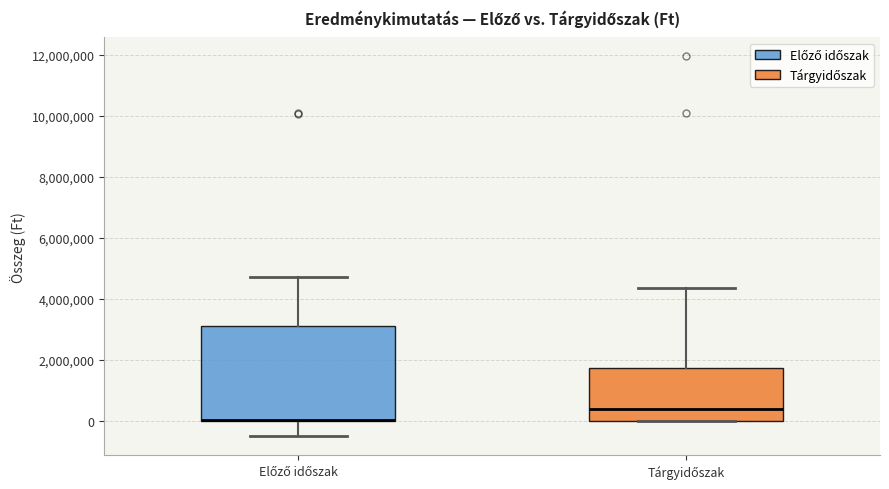

Reading left to right, transcribe this box plot: for each box, give where its median line is, the range the box spans, and where its two whiskers end, as read against the y-axis. The values are not printed on the chart, so give them approximately, as read against the axis.

Előző időszak: median 0 (drawn on the box's lower edge), box 0 to 3200000, whiskers -400000 to 4800000
Tárgyidőszak: median 400000, box 0 to 1800000, whiskers 0 to 4400000